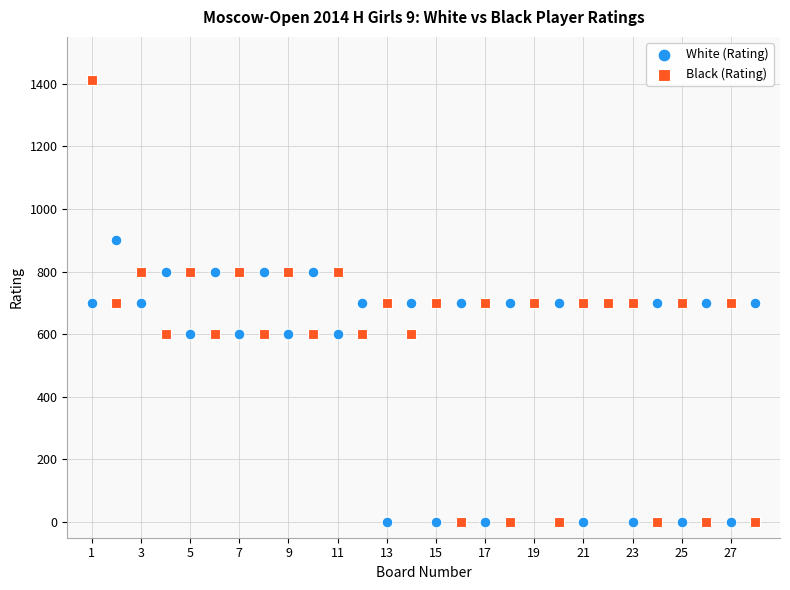

What are all the series names shown in the legend?

White (Rating), Black (Rating)